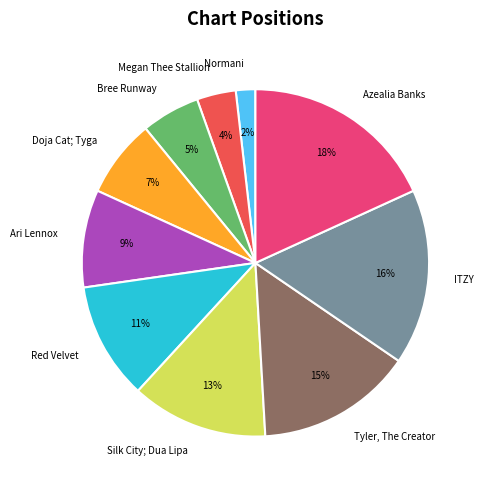

Combined, do Tyler, The Creator and Bree Runway account for over 50%?

No